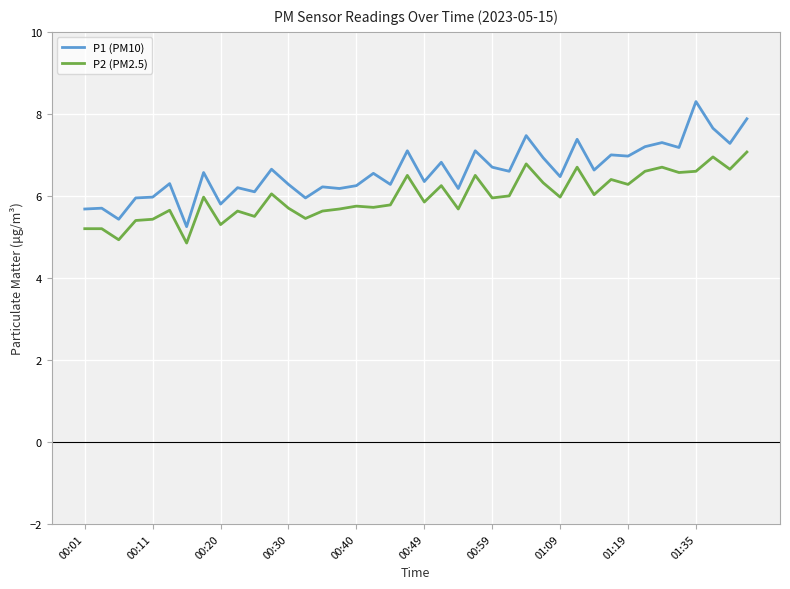

In P1 (PM10), how many points are higher than both neighbors (excluding endpoints)?

15